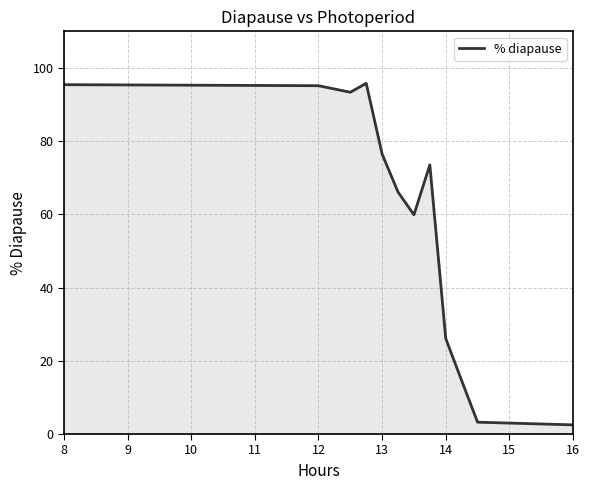

What is the maximum value shown in the chart?

95.8